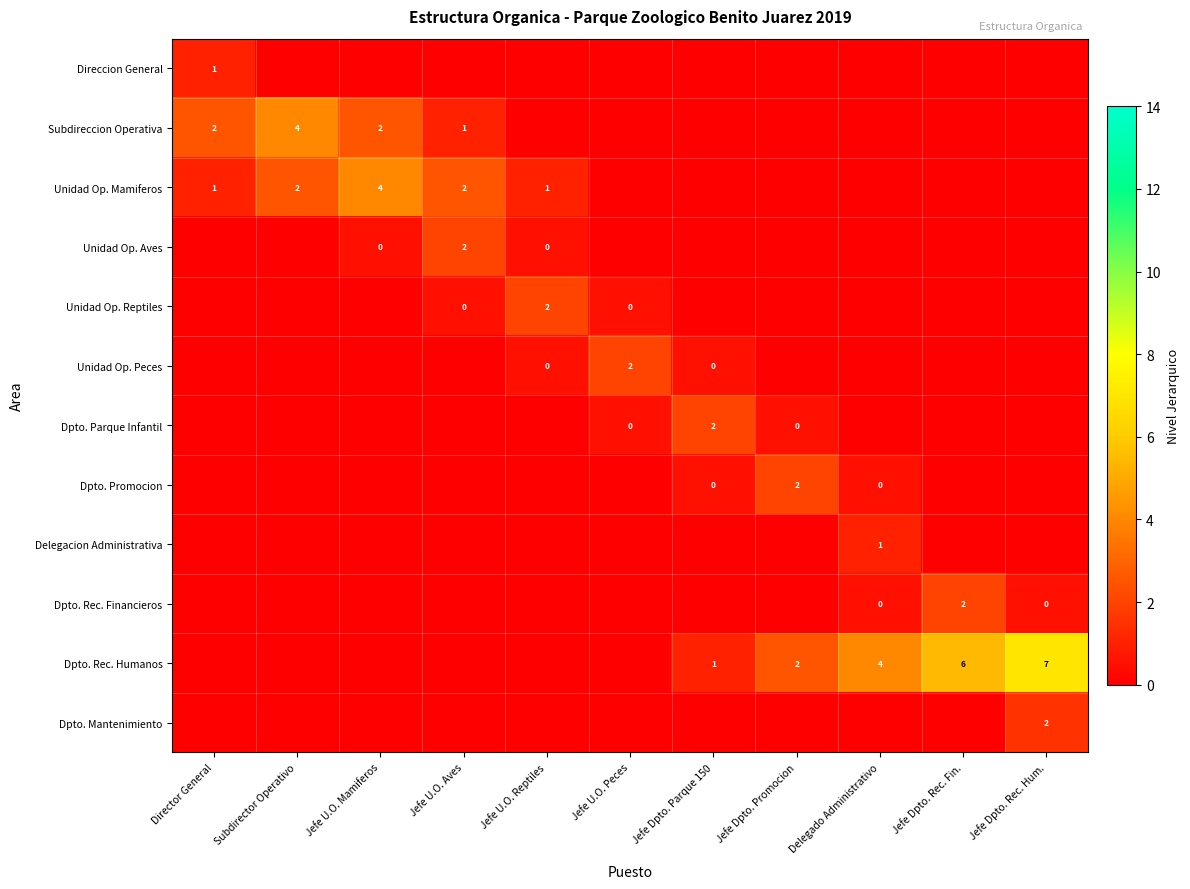

Is it true that Unidad Op. Peces equals 2 at Jefe U.O. Peces?

True